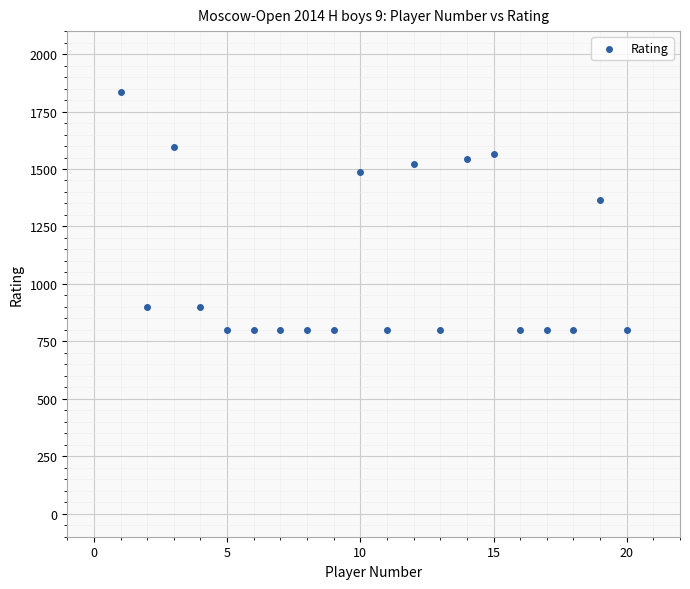

What Y value in the scatter plot is closest to 1318?

1367